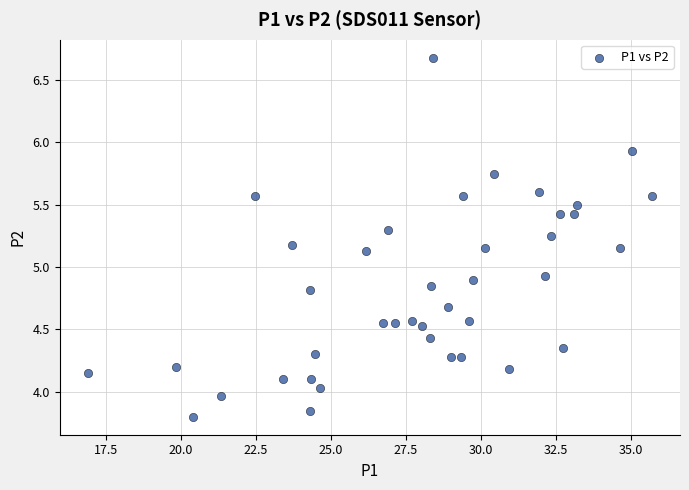

What is the range of Y values (max minus min)?

2.9